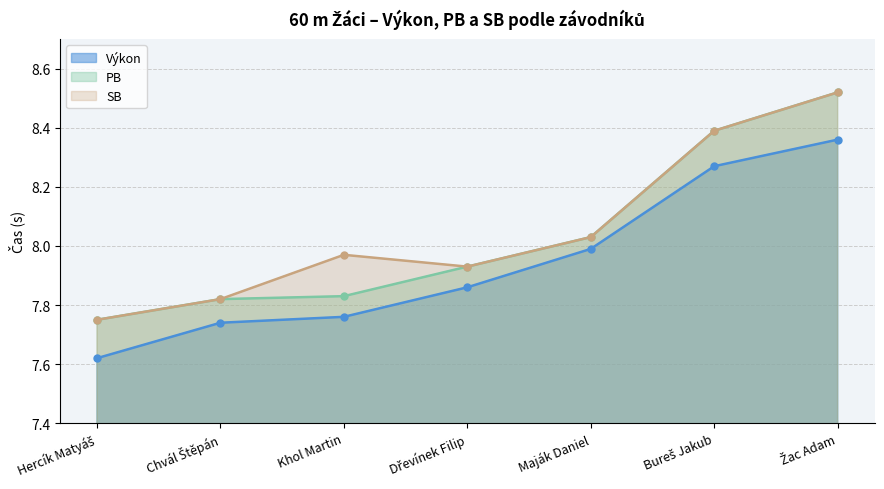

How many interior local valleys does the SB series have?

1